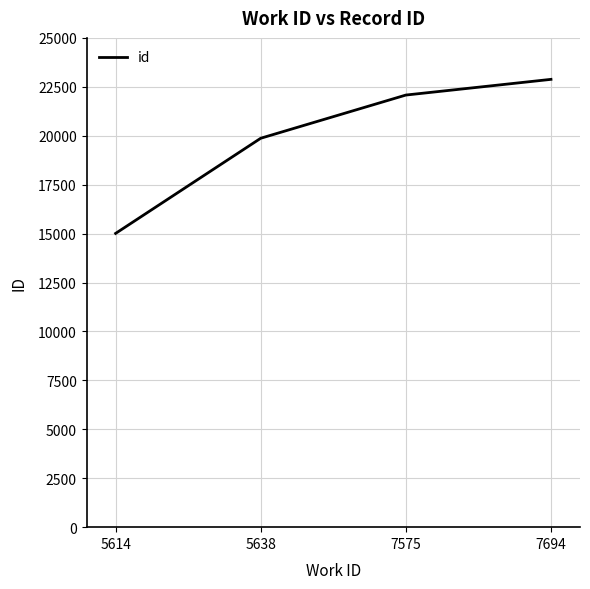

What is the difference between the second highest and second lowest values?

2207